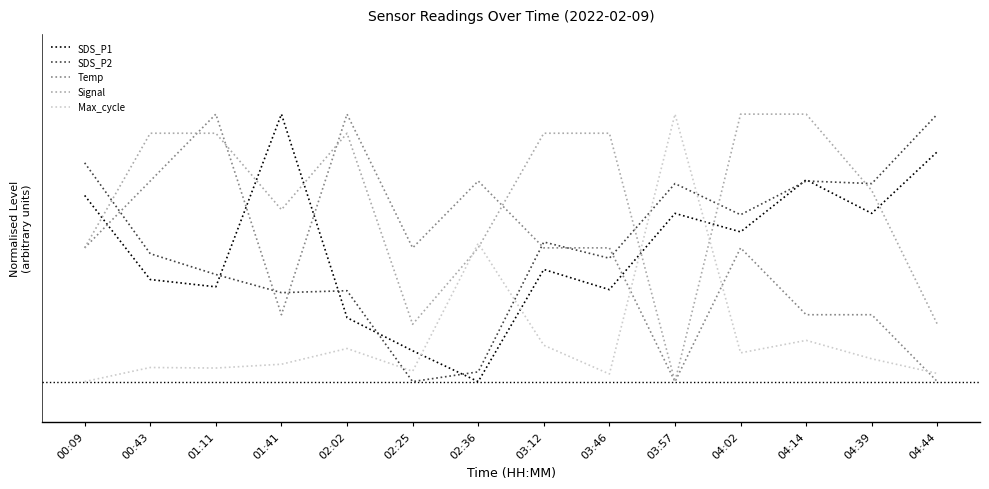

The Max_cycle series shows 0.0 at 04:44. True or false?

True